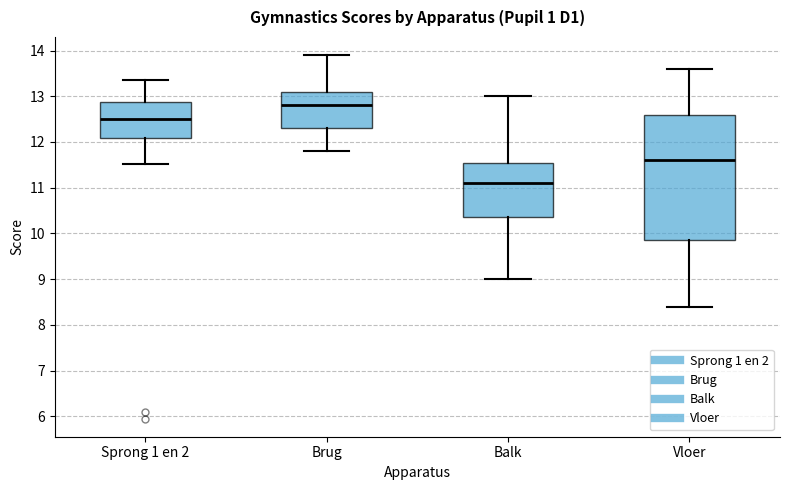

Where does the median line of the box for Balk sit on the y-axis? The values are not printed on the chart, so give them approximately, as read against the axis.

11.1